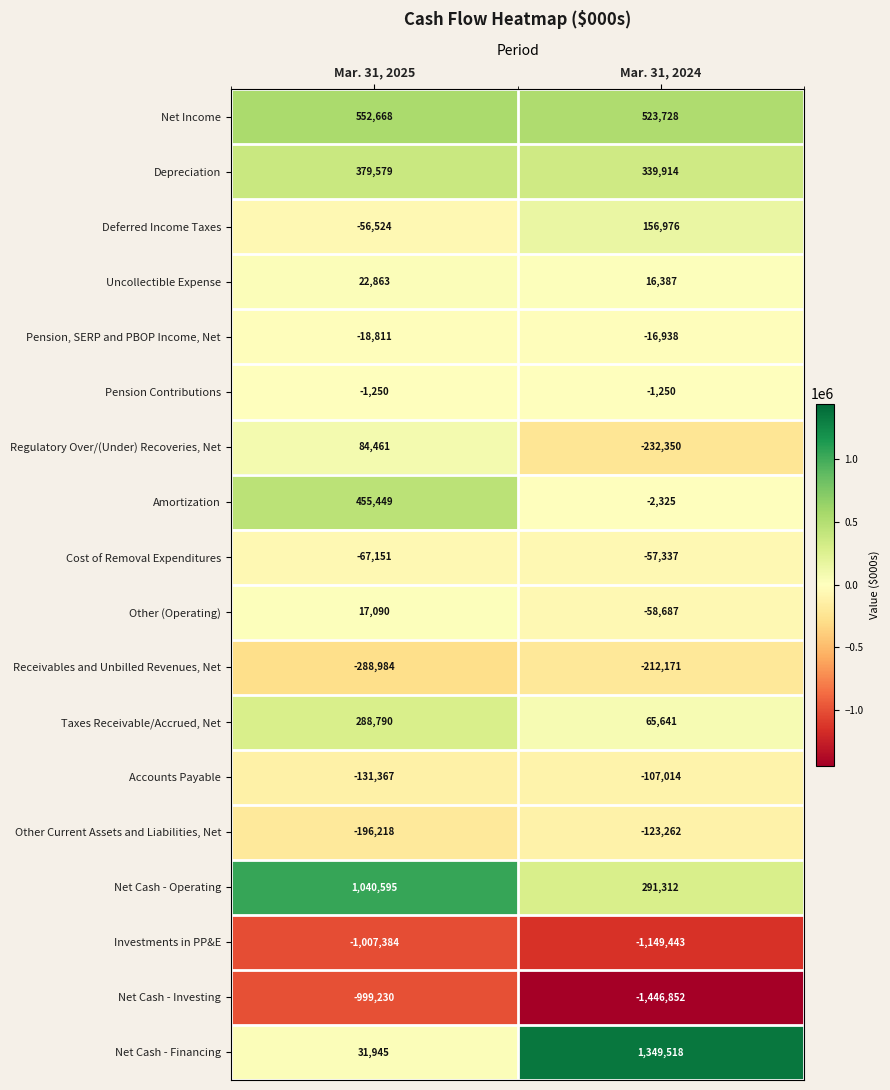

Between Mar. 31, 2025 and Mar. 31, 2024, which series saw the biggest shift?

Net Cash - Financing